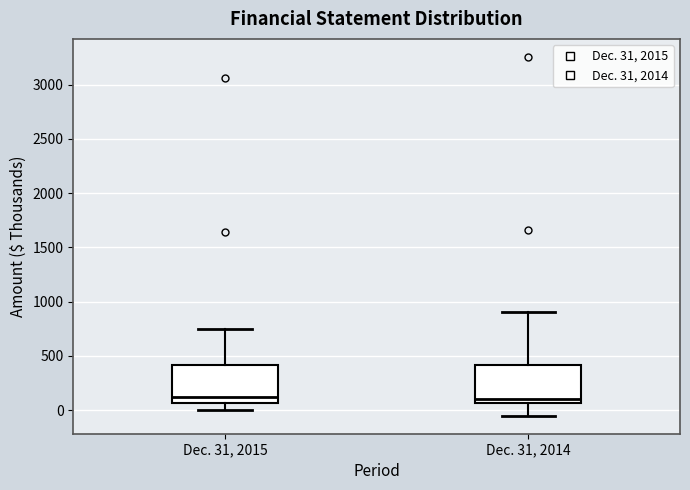

Reading left to right, transcribe this box plot: for each box, give where its median line is, the range the box spans, and where its two whiskers end, as read against the y-axis. The values are not printed on the chart, so give them approximately, as read against the axis.

Dec. 31, 2015: median 100, box 50 to 400, whiskers 0 to 750
Dec. 31, 2014: median 100, box 50 to 400, whiskers -50 to 900